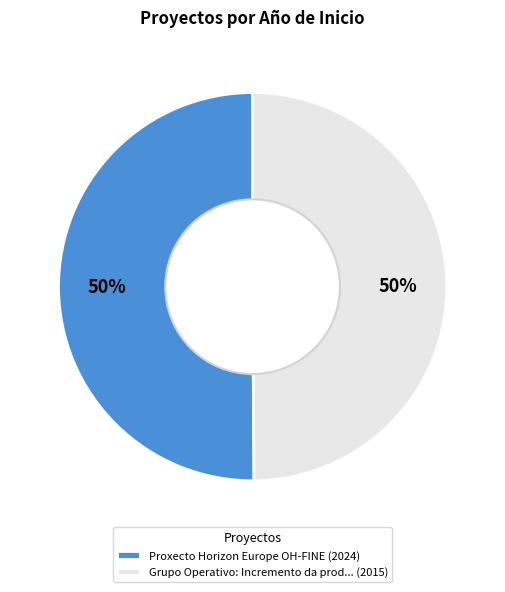

True or false: Grupo Operativo: Incremento da prod... (2015) accounts for 43% of the total.

False